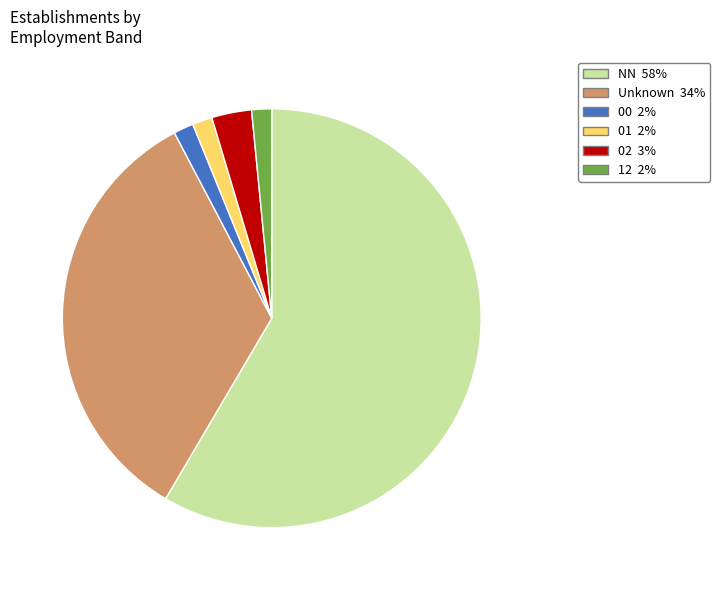

Is there any slice that represents more than half of the pie?

Yes